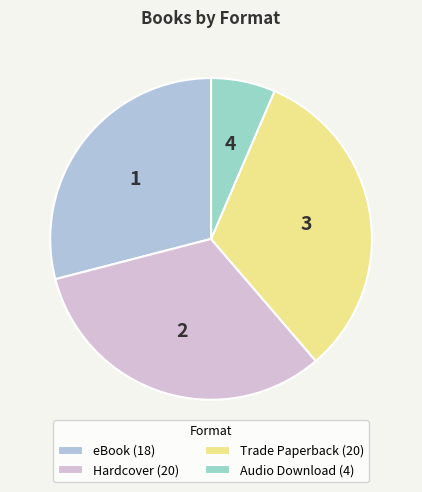

Rank the categories by value from lowest to highest.

Audio Download, eBook, Hardcover, Trade Paperback